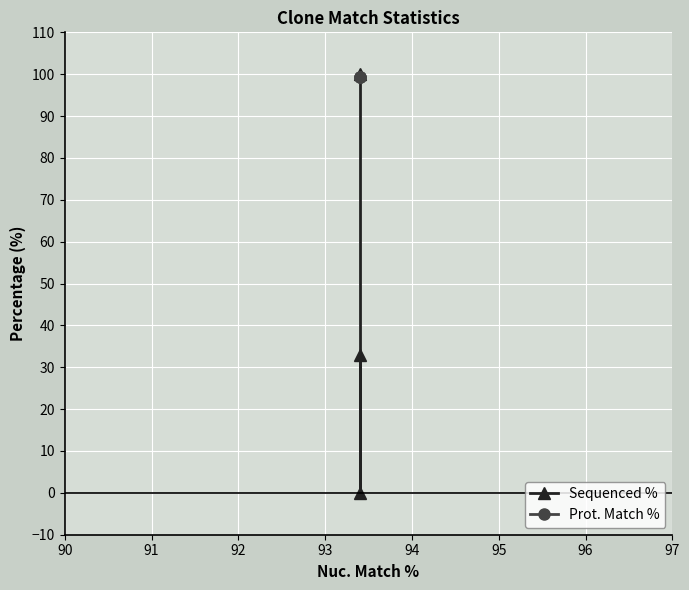

What is the maximum value for Prot. Match %?

99.4